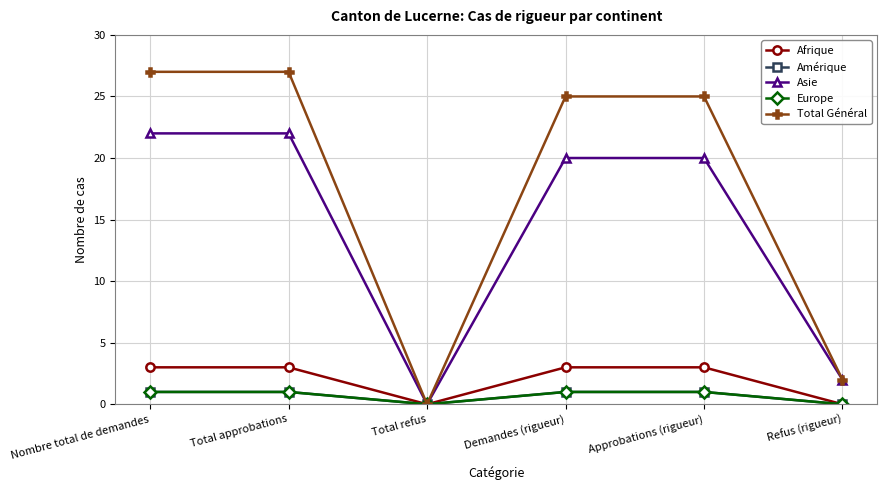

Which series has the largest range (max minus min)?

Total Général